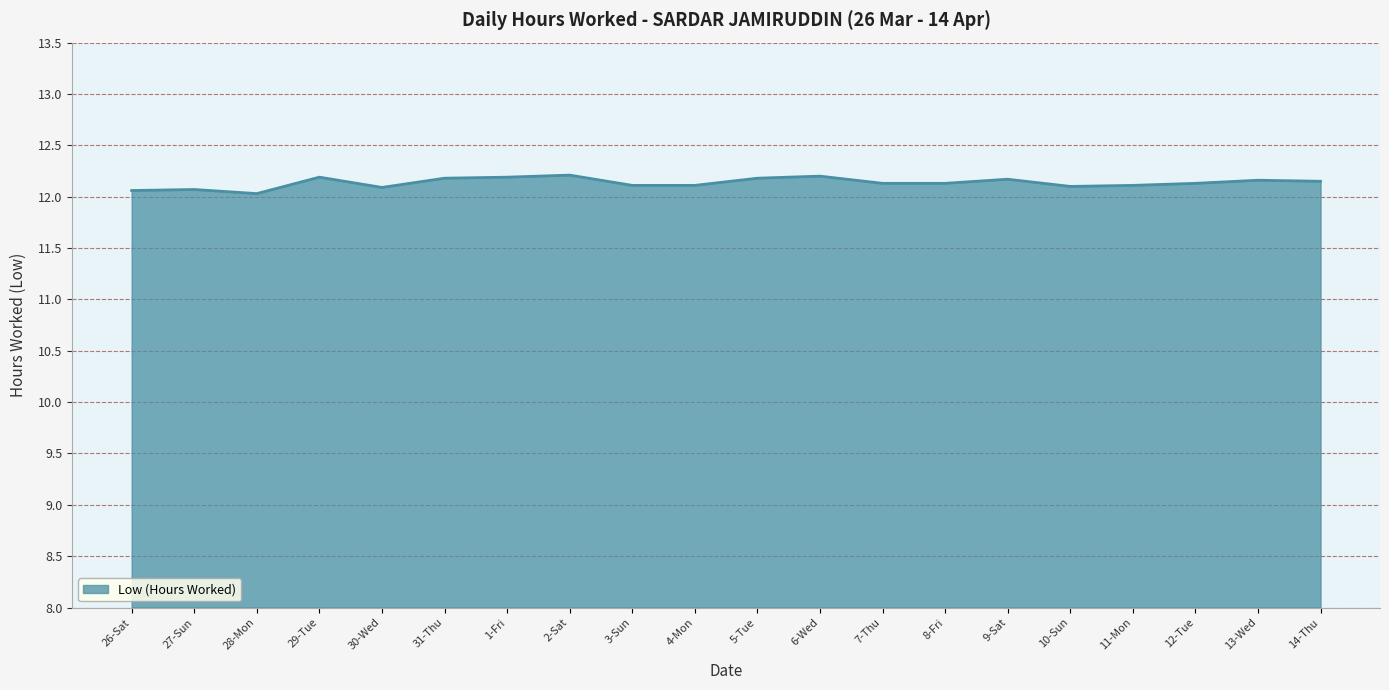

What position from the right is 3-Sun?

12